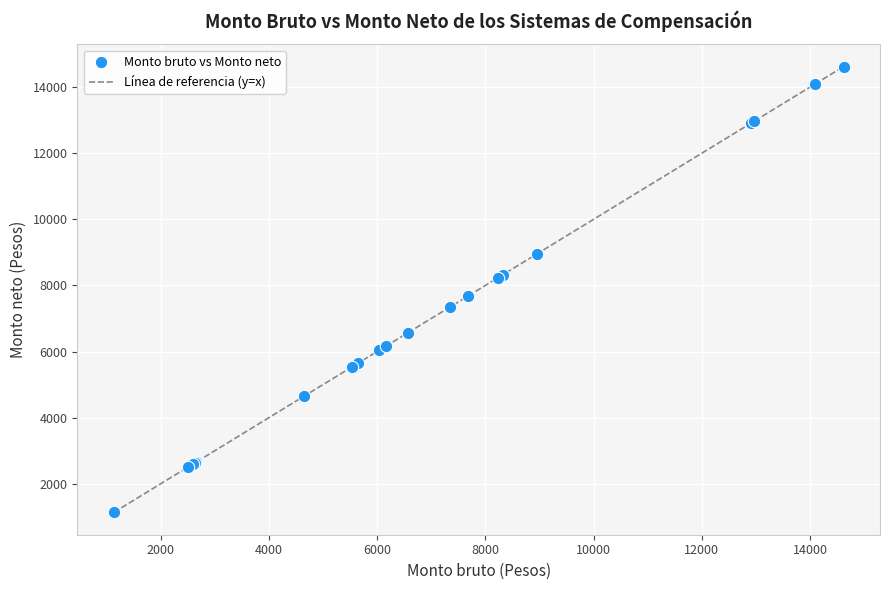

What Y value in the scatter plot is closest to 7875?

7671.3